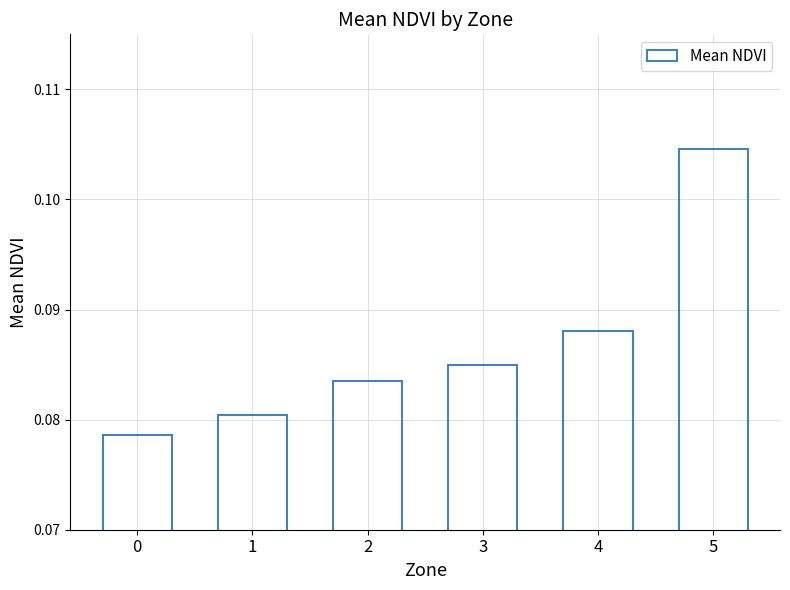

List the labels in order of value, smallest first.

0, 1, 2, 3, 4, 5